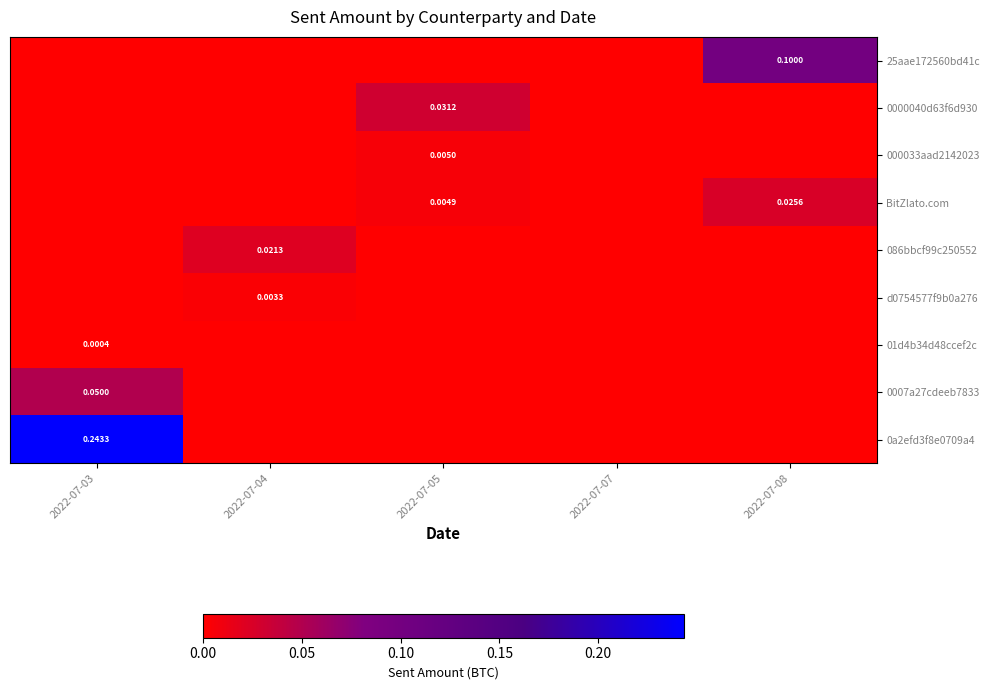

The BitZlato.com series shows 0.0 at 2022-07-04. True or false?

False